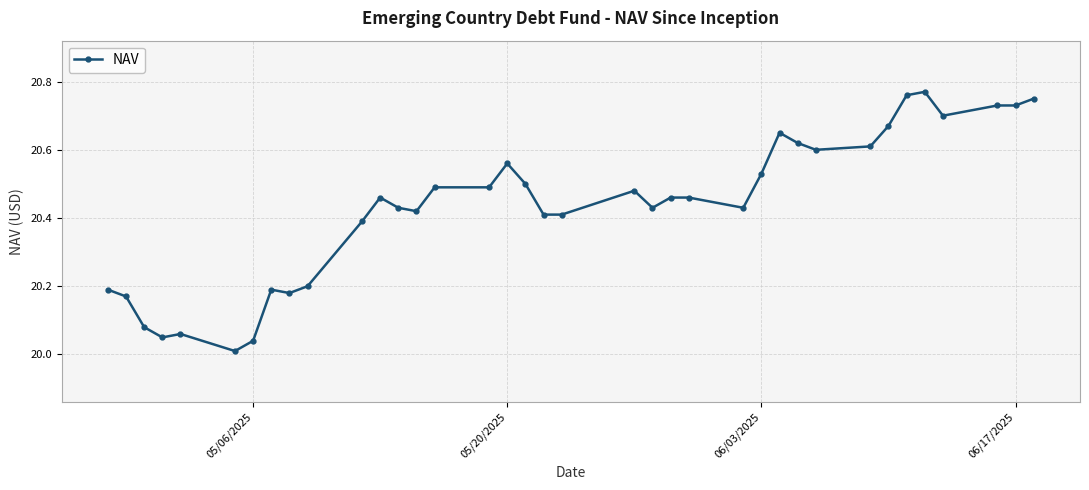

What is the difference between the second highest and second lowest values?

0.7